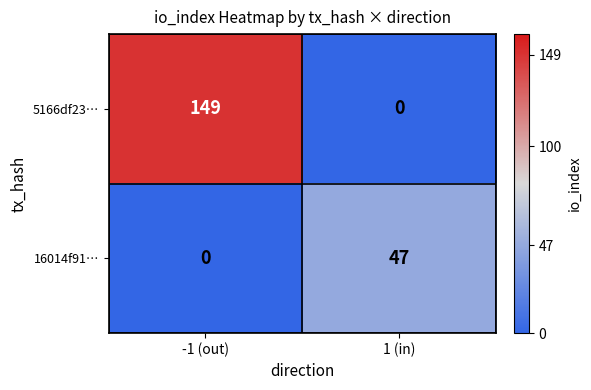

Which label corresponds to the largest value in the chart?

-1 (out)